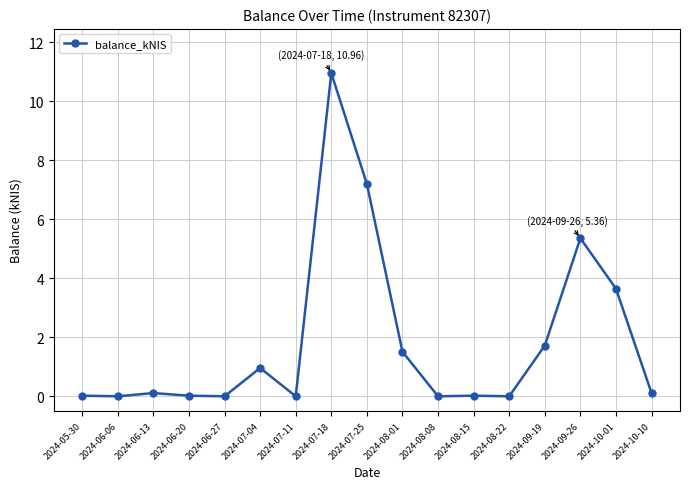

Which has a higher value, 2024-07-04 or 2024-06-20?

2024-07-04